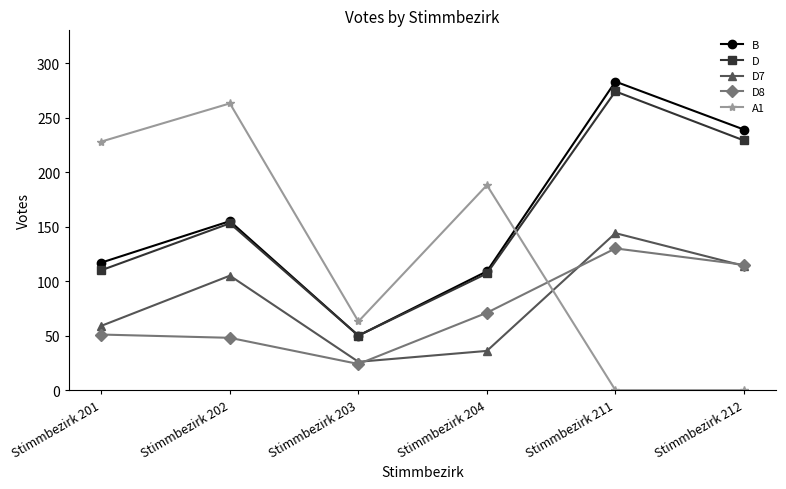

Is it true that A1 equals 188 at Stimmbezirk 204?

True